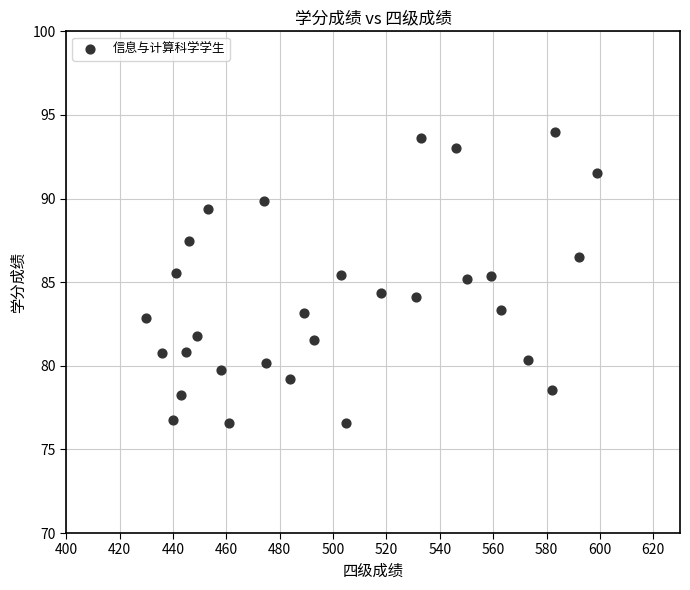

What is the range of X values (max minus min)?

169.0